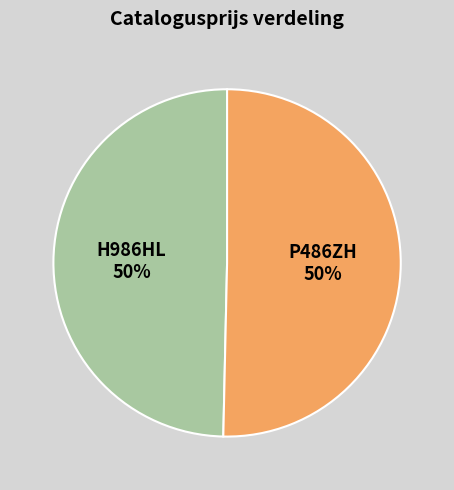

How many slices are in this pie chart?

2